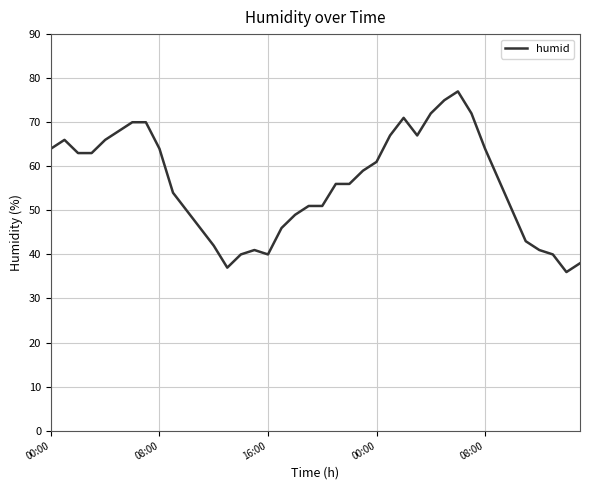

What is the difference between the maximum and minimum values?

41